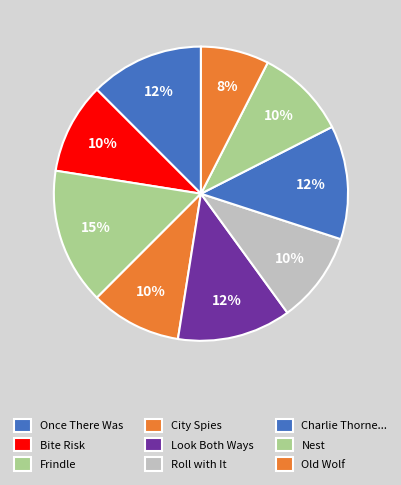

Does Once There Was represent more than half of the total?

No